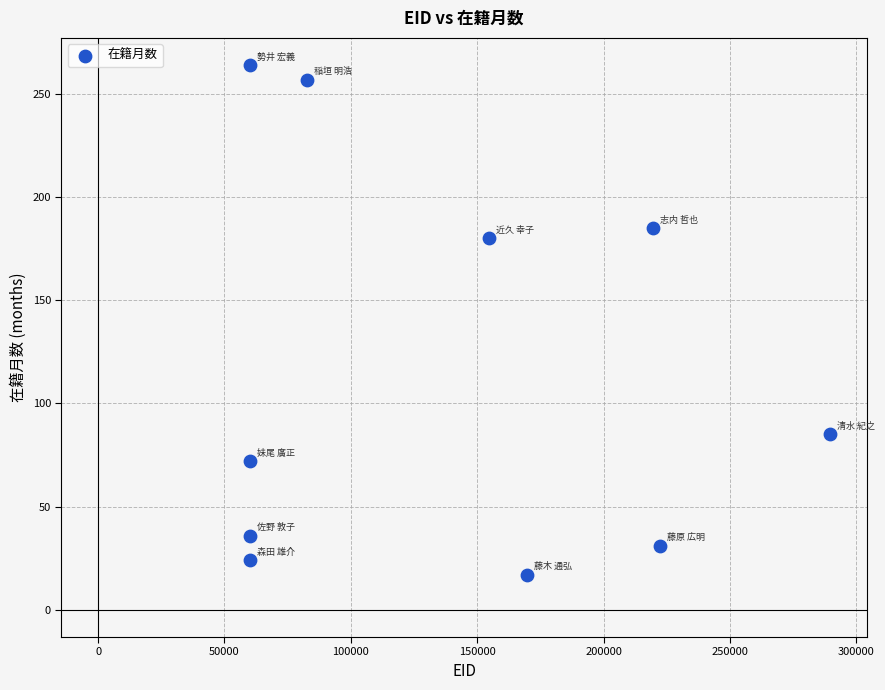

What is the range of Y values (max minus min)?

247